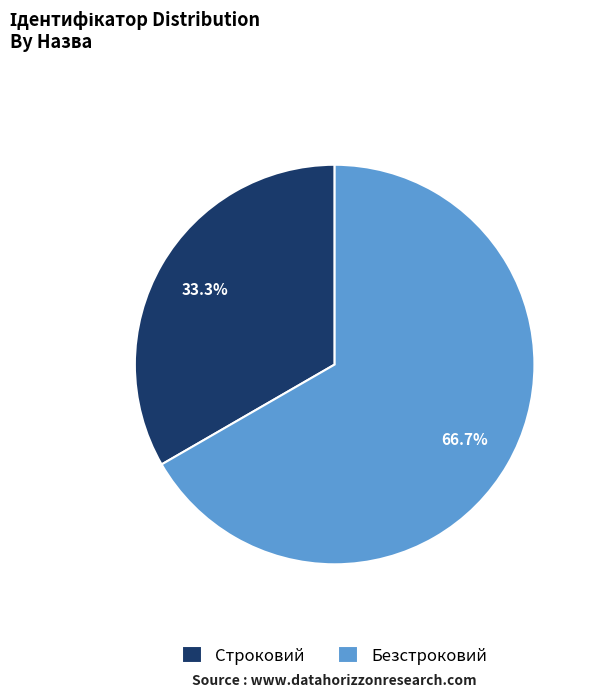

Rank the categories by value from highest to lowest.

Безстроковий, Строковий